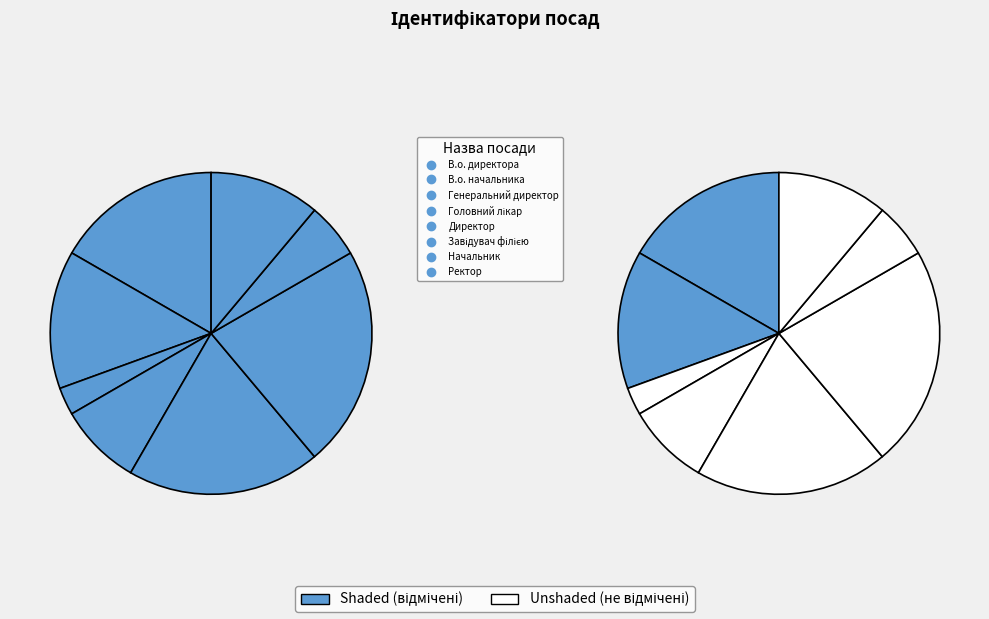

True or false: Завідувач філією accounts for 22% of the total.

True